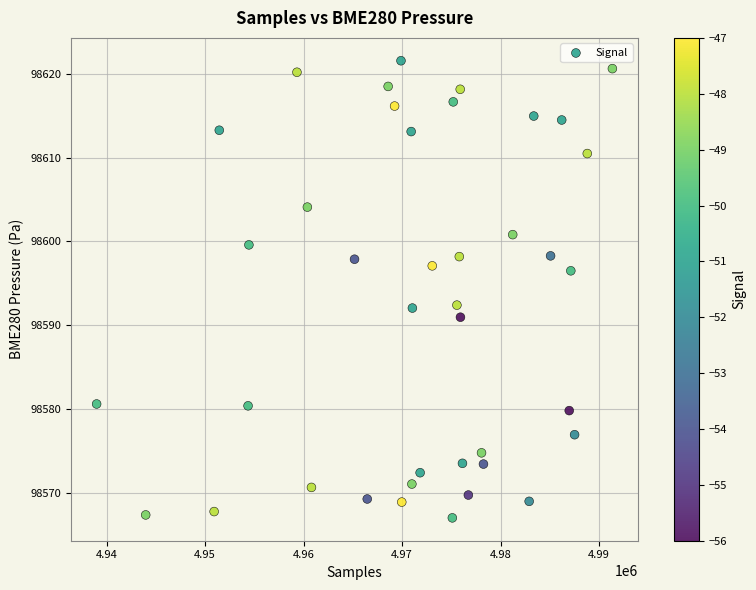

What is the range of Y values (max minus min)?

54.5